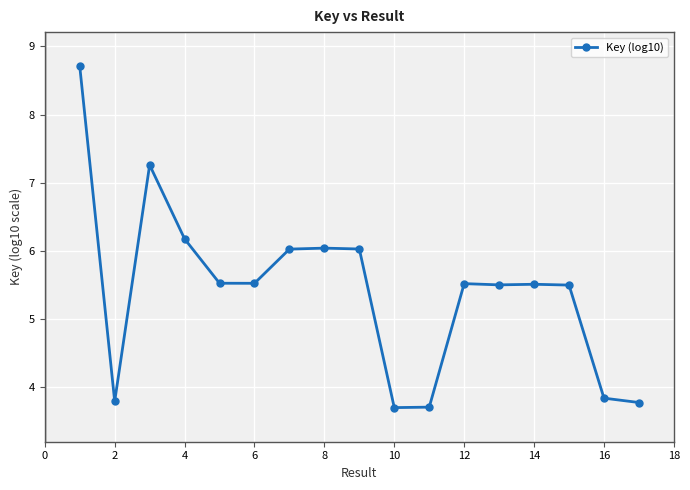

What is the value of the 15th point from the left?

5.5